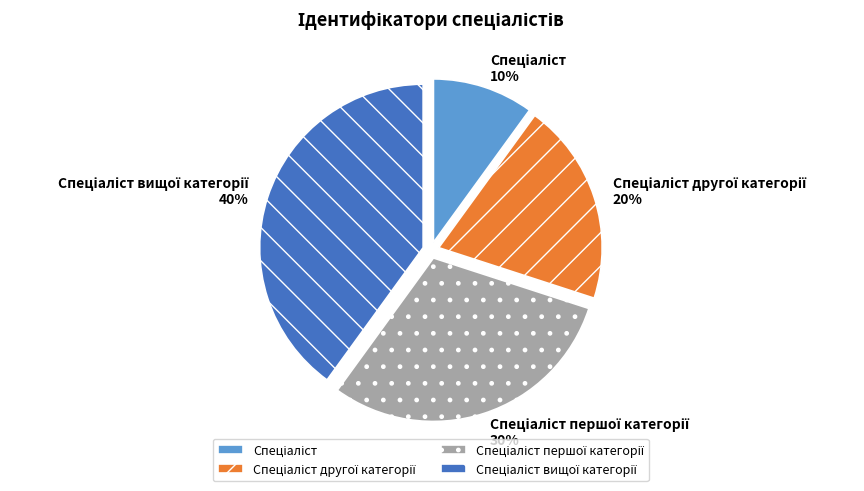

Is there any slice that represents more than half of the pie?

No